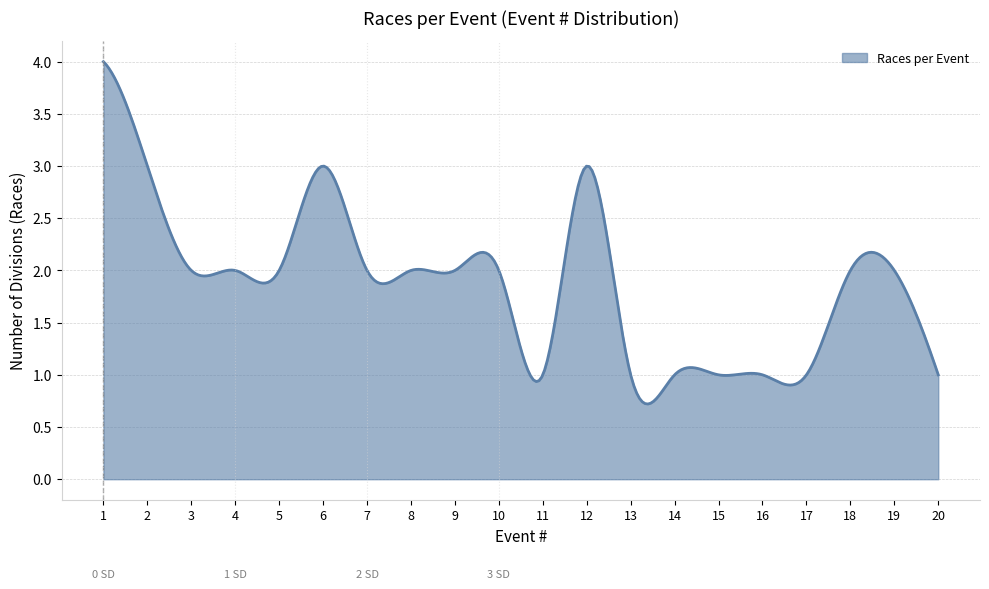

What is the difference between the maximum and minimum values?

3.3